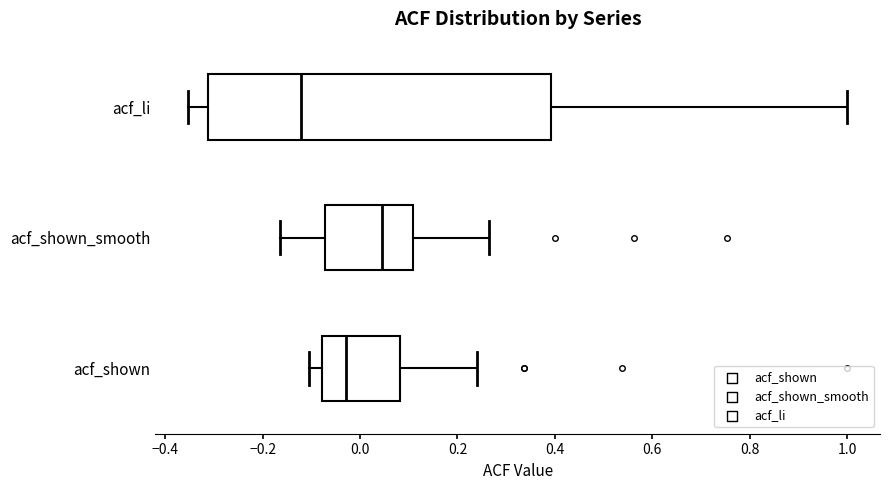

Which box has the furthest to the right median line?

acf_shown_smooth